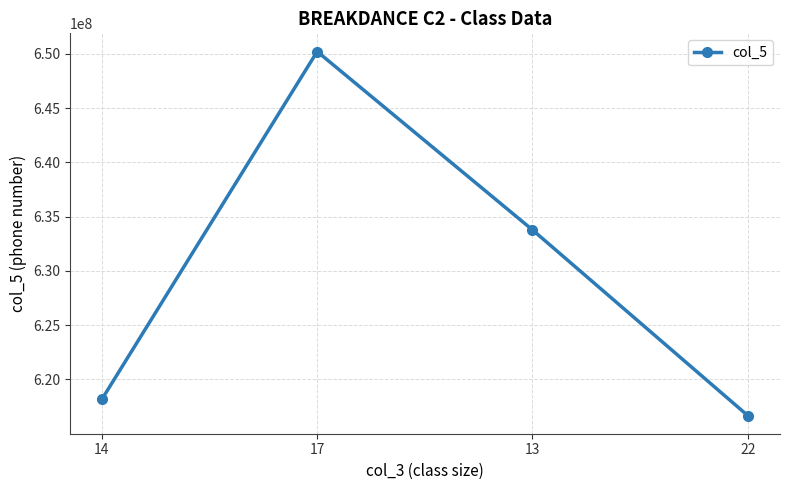

List the labels in order of value, largest first.

17, 13, 14, 22